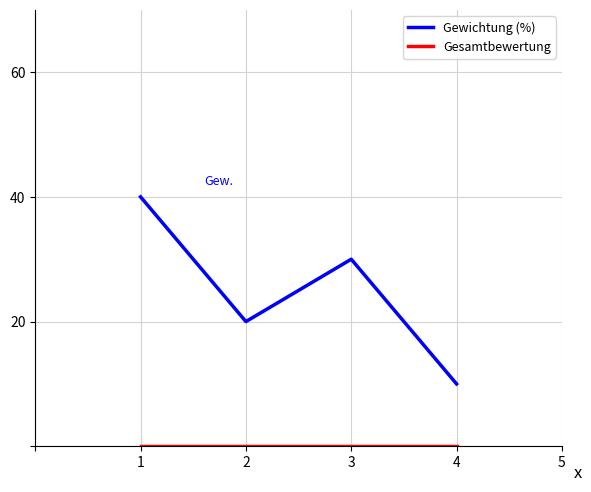

What is the difference between the Gewichtung (%) values at 4 and 3?

20